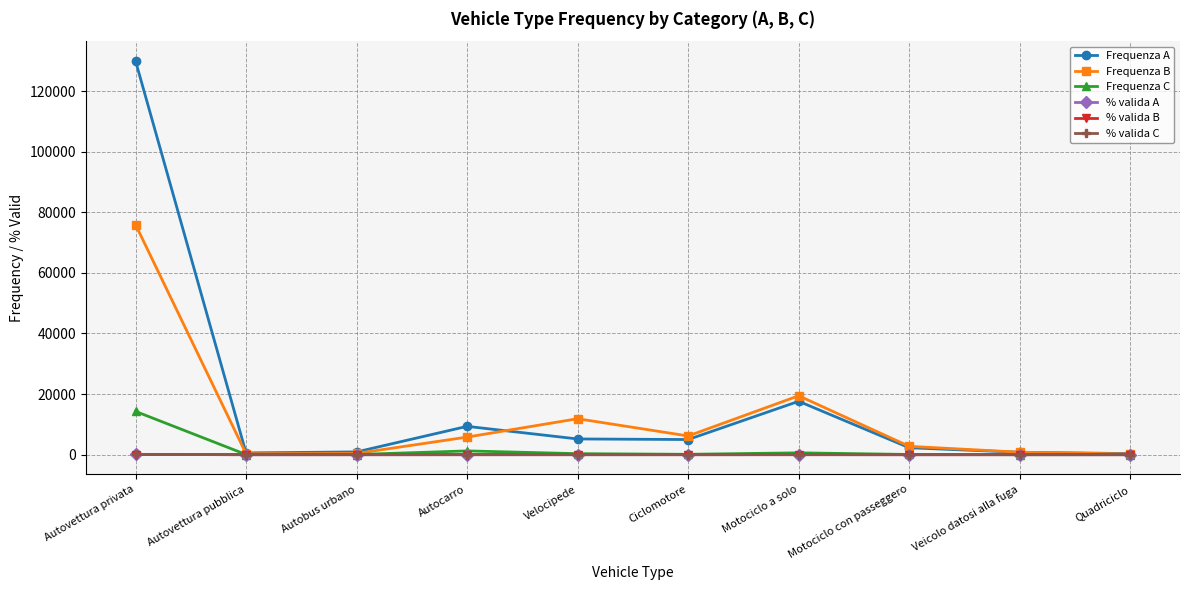

What is the label of the 10th point from the left?

Quadriciclo